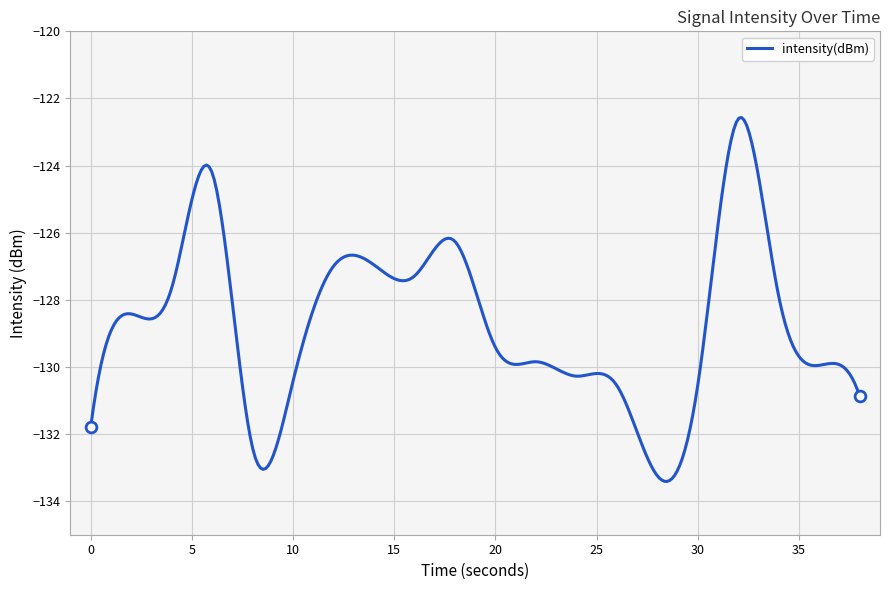

What is the minimum value shown in the chart?

-133.4